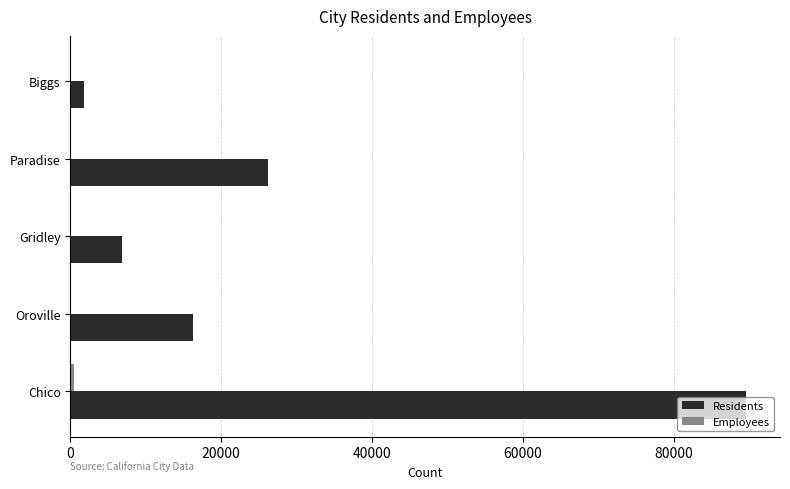

What is the sum of all Residents values?

140592